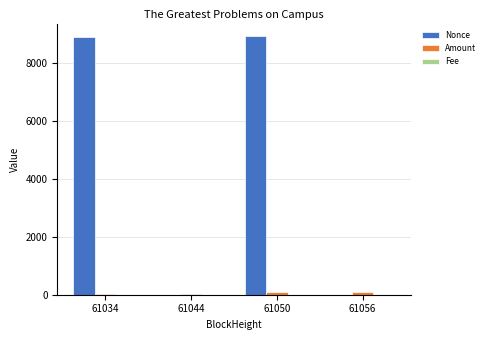

Between 61050 and 61056, which series saw the biggest shift?

Nonce